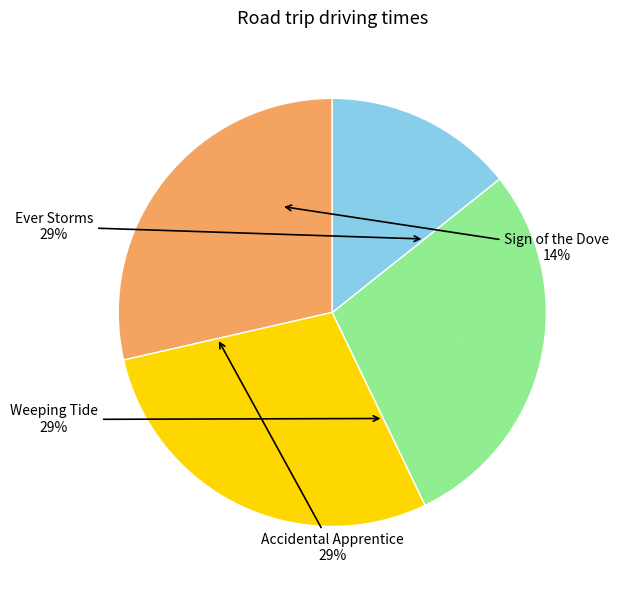

Combined, do Ever Storms and Sign of the Dove account for over 50%?

No